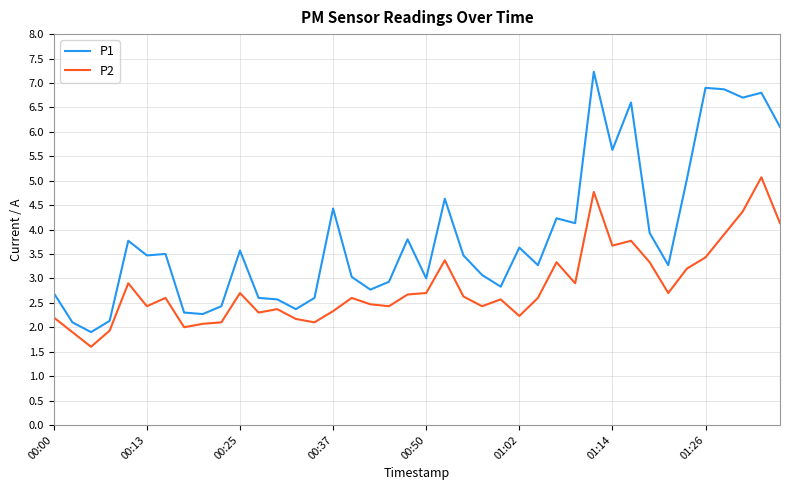

True or false: P1 and P2 cross at least once.

False